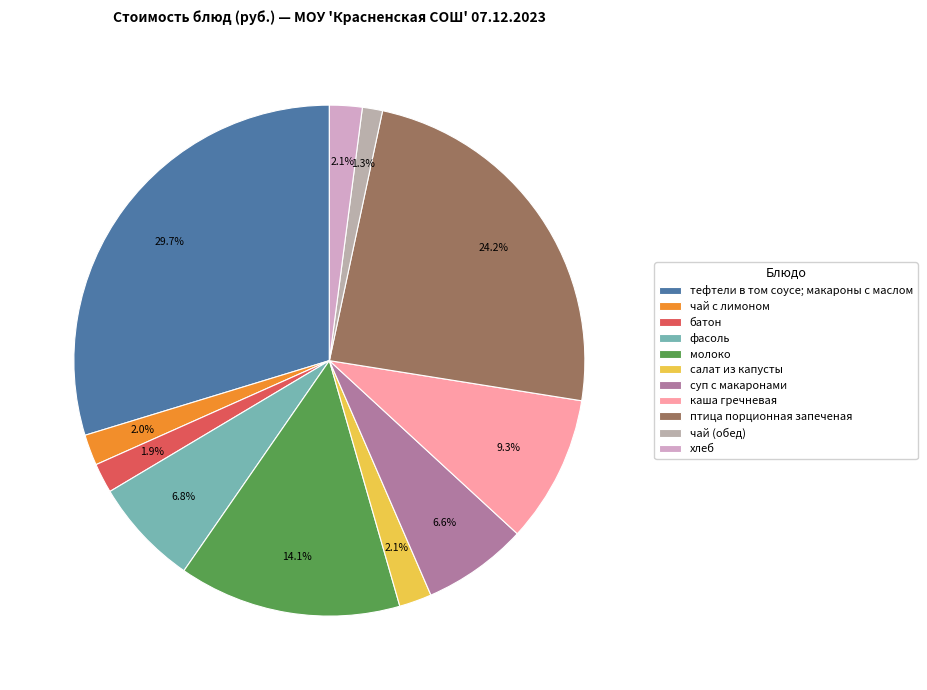

What percentage is the фасоль slice, to the nearest percent?

7%